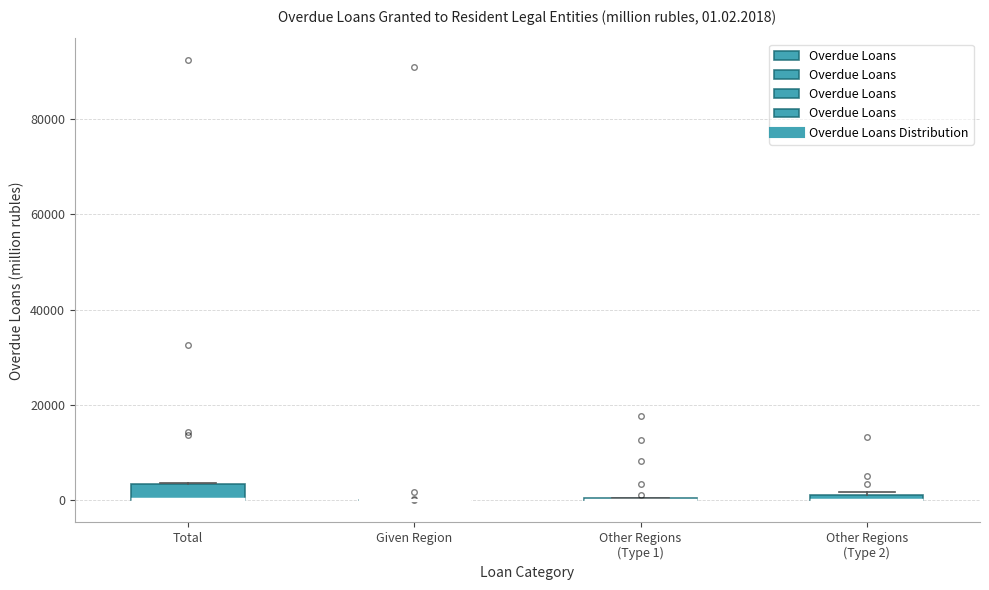

Which box is the tallest, from its lower edge to its upper edge?

Total